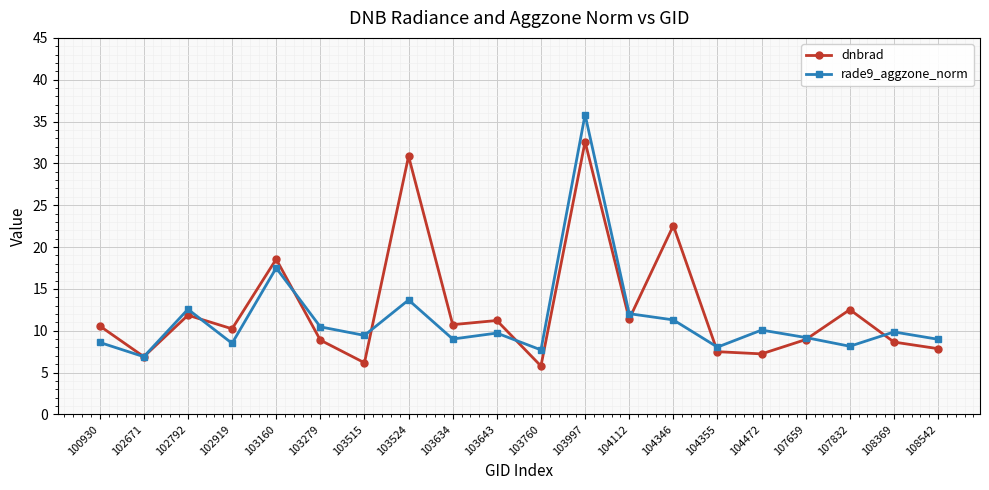

What is the smallest value displayed?

5.8